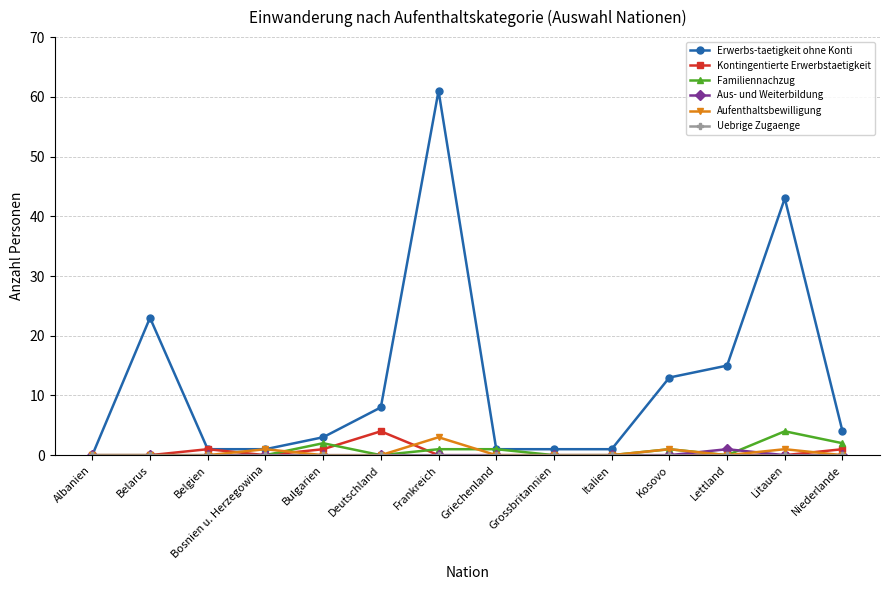

What is the sum of all Erwerbs-taetigkeit ohne Konti values?

175